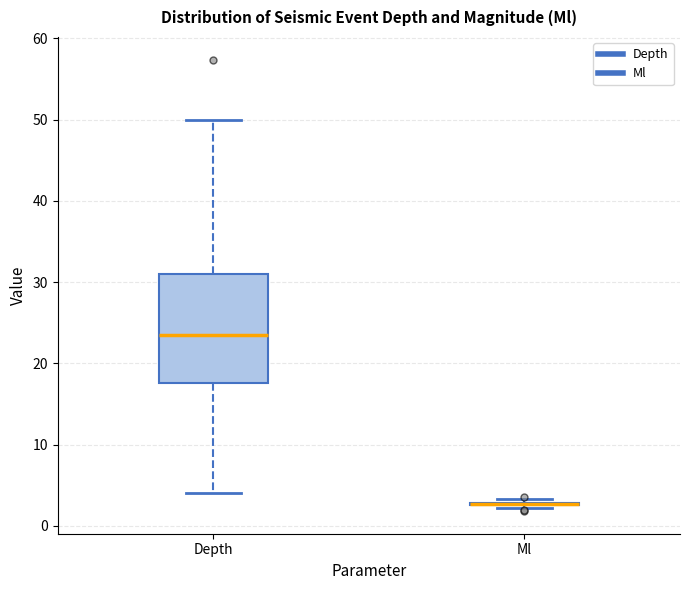

Where is the upper edge of the box for Depth on the y-axis? The values are not printed on the chart, so give them approximately, as read against the axis.

31